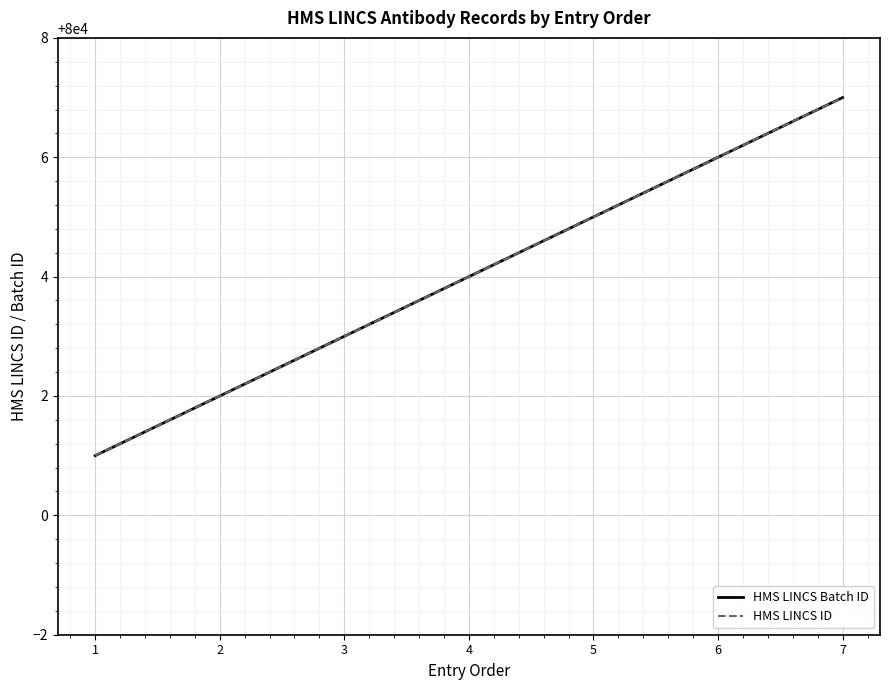

How many lines are shown in the chart?

2